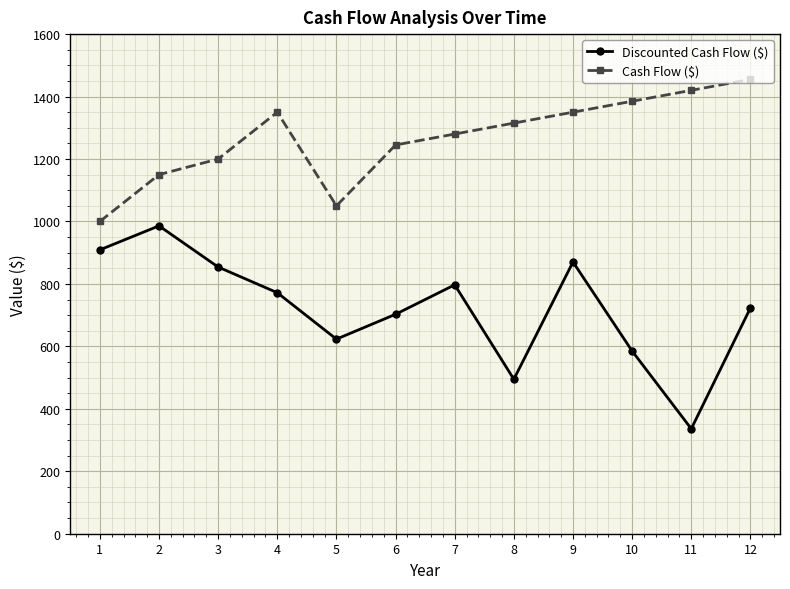

Between 7 and 8, which series saw the biggest shift?

Discounted Cash Flow ($)